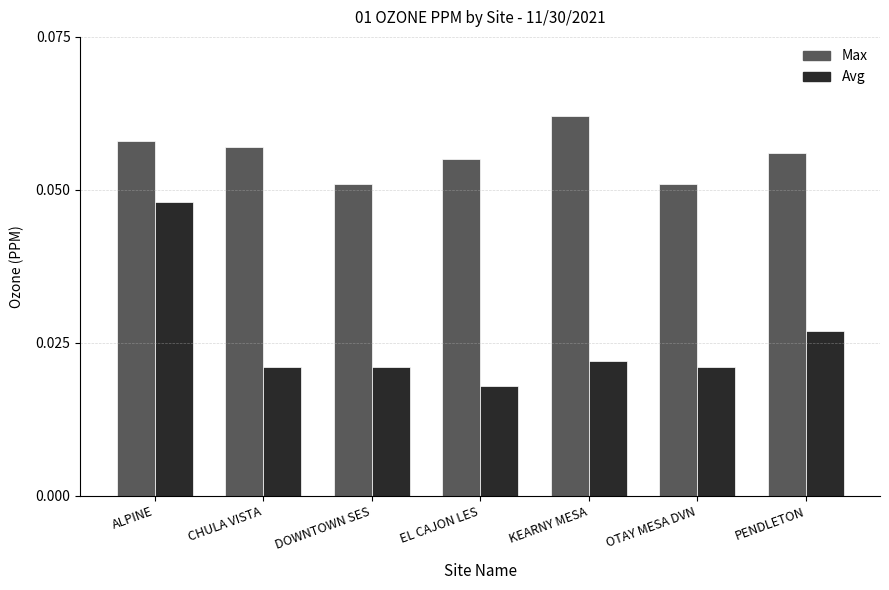

What is the sum of all Max values?

0.4